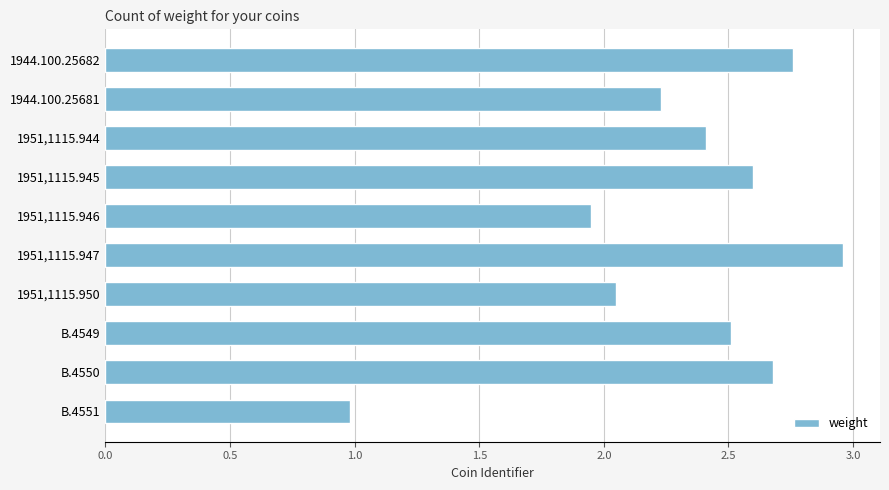

What is the ratio of the value at 1951,1115.947 to the value at B.4550?

1.1